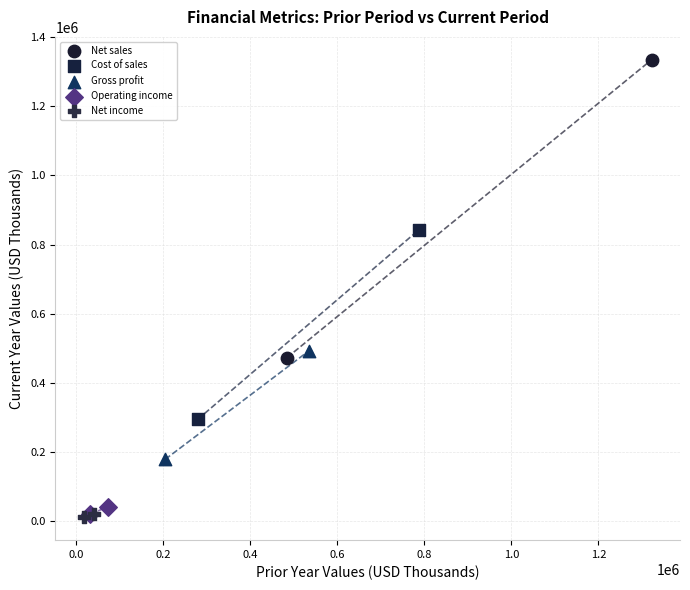

Which series has the largest Y range (max minus min)?

Net sales